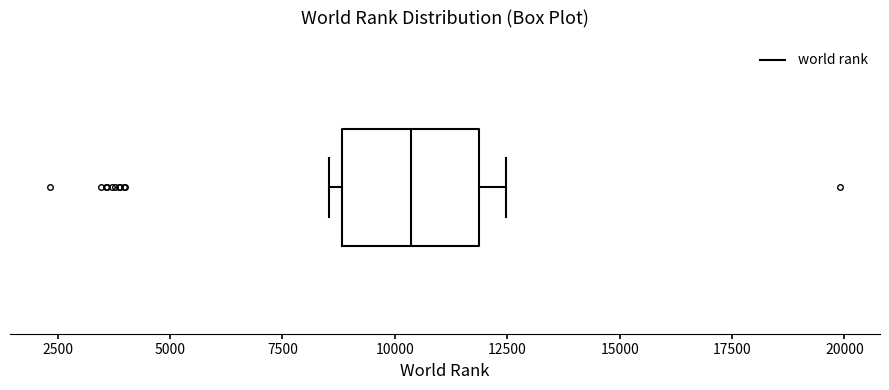

Where does the median line of the box sit on the x-axis? The values are not printed on the chart, so give them approximately, as read against the axis.

10500